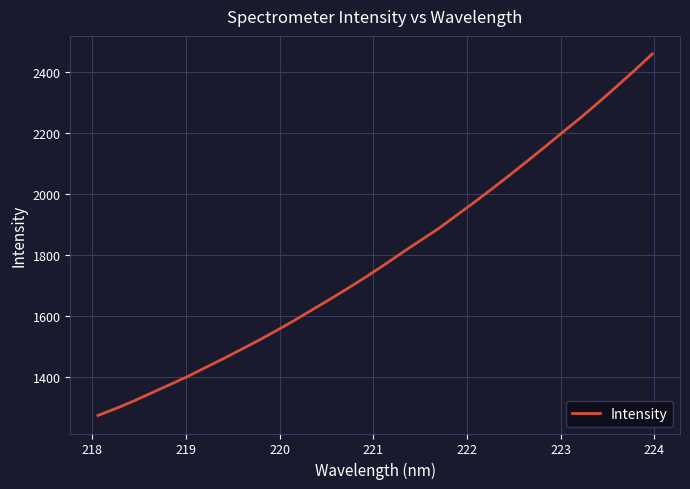

What is the minimum value shown in the chart?

1272.3